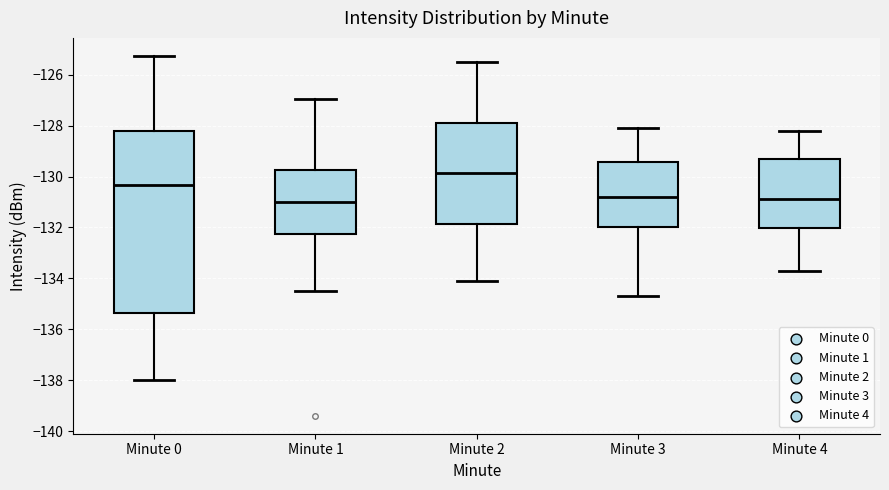

Reading left to right, read every box against the y-axis: the position of its median line, the range the box covers, and the ends of its whiskers. The values are not printed on the chart, so give them approximately, as read against the axis.

Minute 0: median -130.4, box -135.4 to -128.2, whiskers -138.0 to -125.2
Minute 1: median -131.0, box -132.2 to -129.8, whiskers -134.4 to -127.0
Minute 2: median -129.8, box -131.8 to -127.8, whiskers -134.0 to -125.4
Minute 3: median -130.8, box -132.0 to -129.4, whiskers -134.6 to -128.0
Minute 4: median -130.8, box -132.0 to -129.4, whiskers -133.6 to -128.2